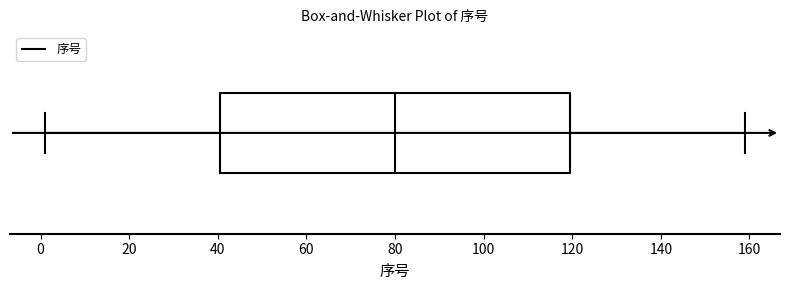

Where does the median line of the box sit on the x-axis? The values are not printed on the chart, so give them approximately, as read against the axis.

80